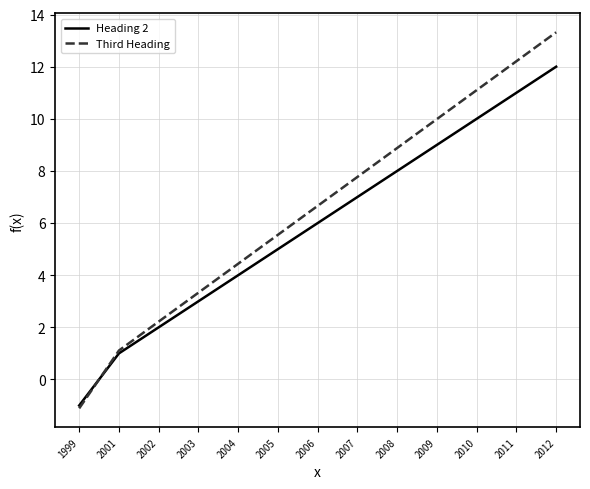

After their last crossing, which series has the higher values: Third Heading or Heading 2?

Third Heading